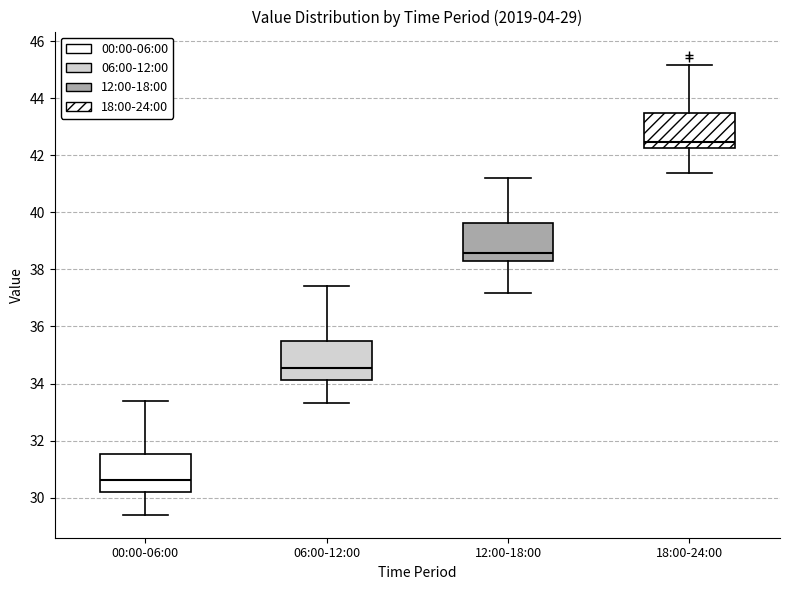

Which box's median line is the highest?

18:00-24:00